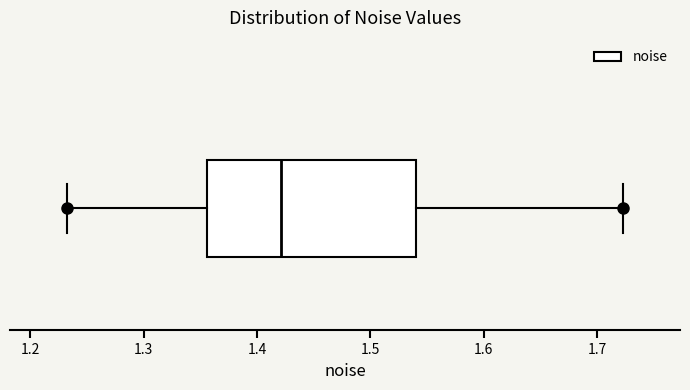

Where does the right whisker of the box end on the x-axis? The values are not printed on the chart, so give them approximately, as read against the axis.

1.72